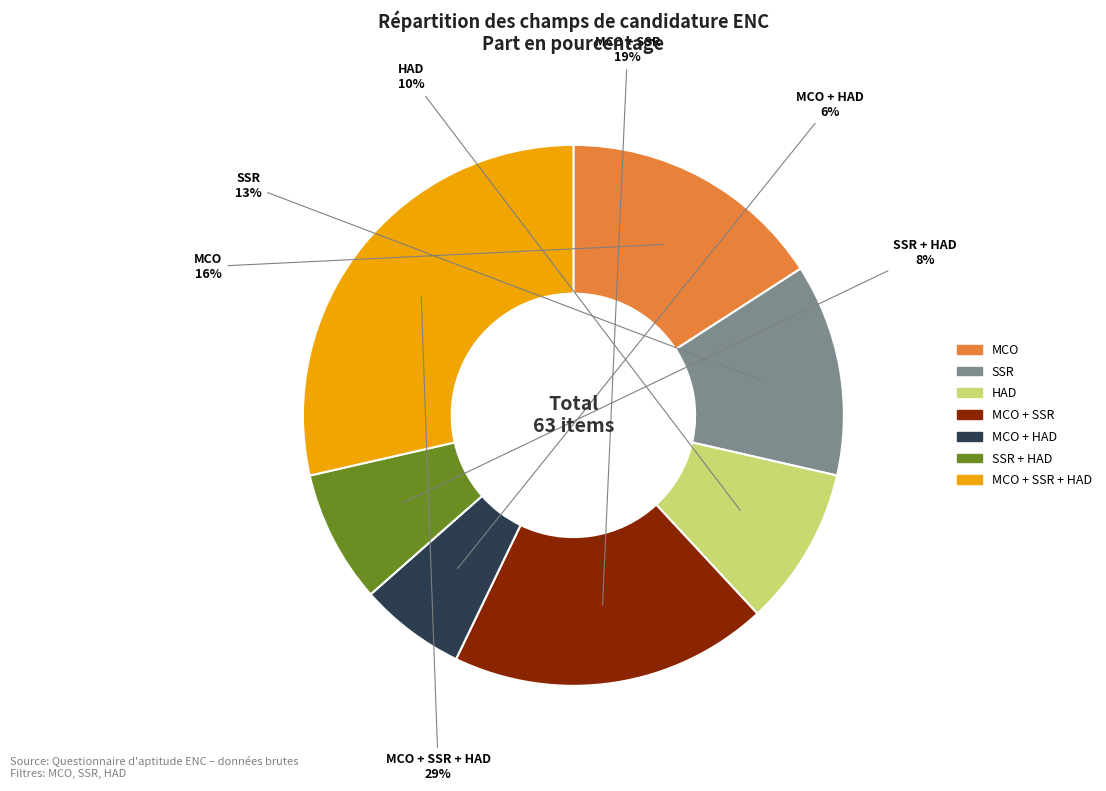

Is there a majority slice in this chart?

No